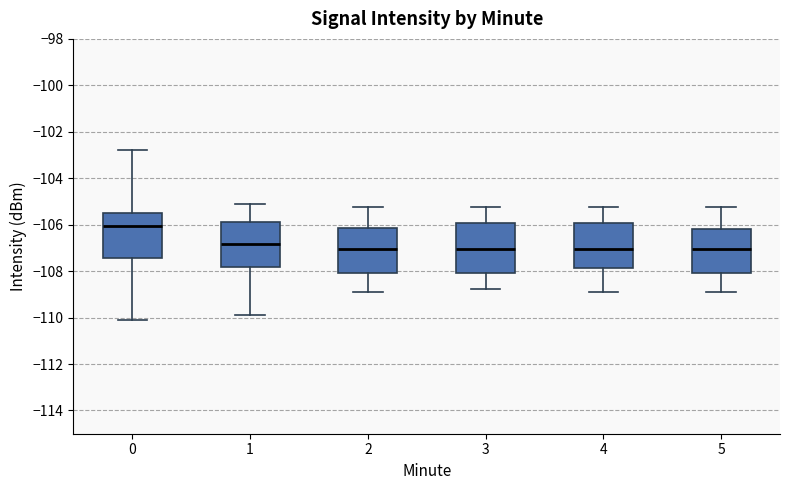

Reading left to right, transcribe this box plot: for each box, give where its median line is, the range the box spans, and where its two whiskers end, as read against the y-axis. The values are not printed on the chart, so give them approximately, as read against the axis.

0: median -106.0, box -107.4 to -105.6, whiskers -110.2 to -102.8
1: median -106.8, box -107.8 to -105.8, whiskers -109.8 to -105.2
2: median -107.0, box -108.0 to -106.2, whiskers -108.8 to -105.2
3: median -107.0, box -108.0 to -106.0, whiskers -108.8 to -105.2
4: median -107.0, box -107.8 to -106.0, whiskers -108.8 to -105.2
5: median -107.0, box -108.0 to -106.2, whiskers -108.8 to -105.2